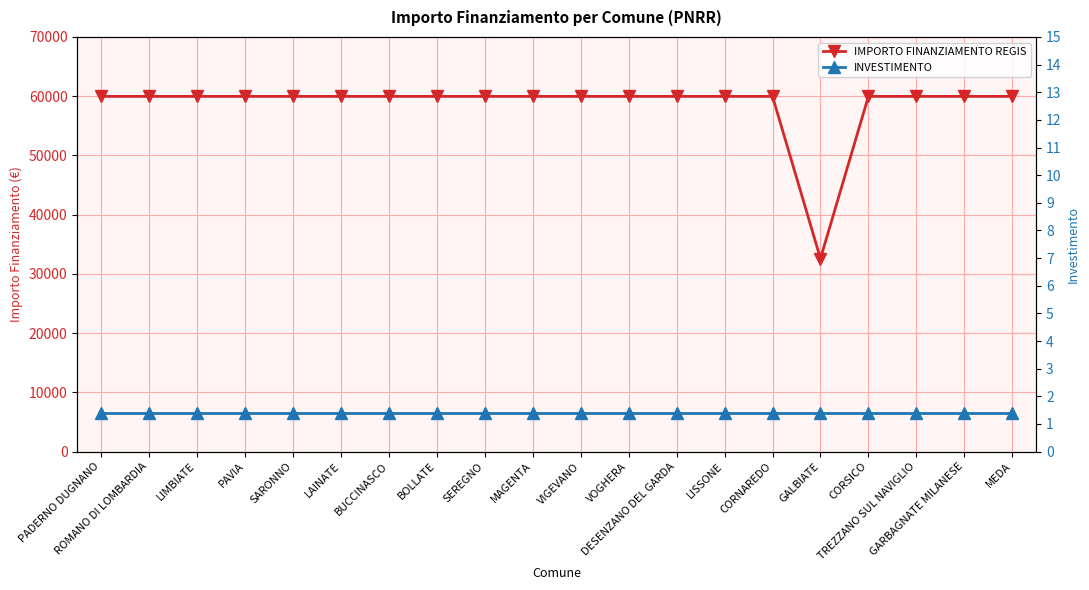

True or false: INVESTIMENTO has more than 2 points higher than both neighbors.

False